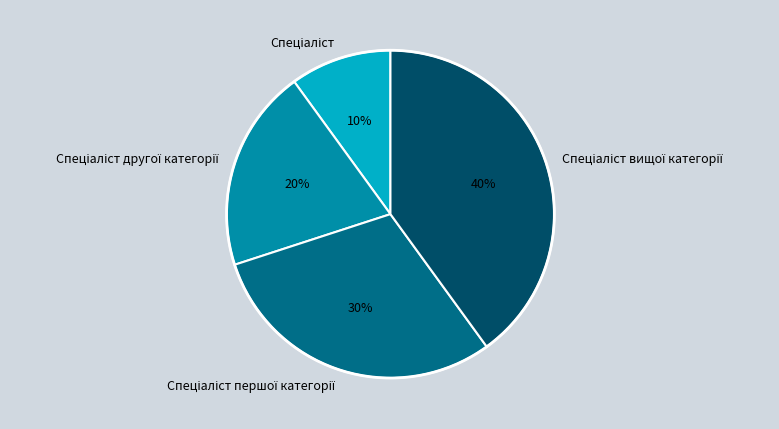

To the nearest percent, what is the average slice percentage?

25%